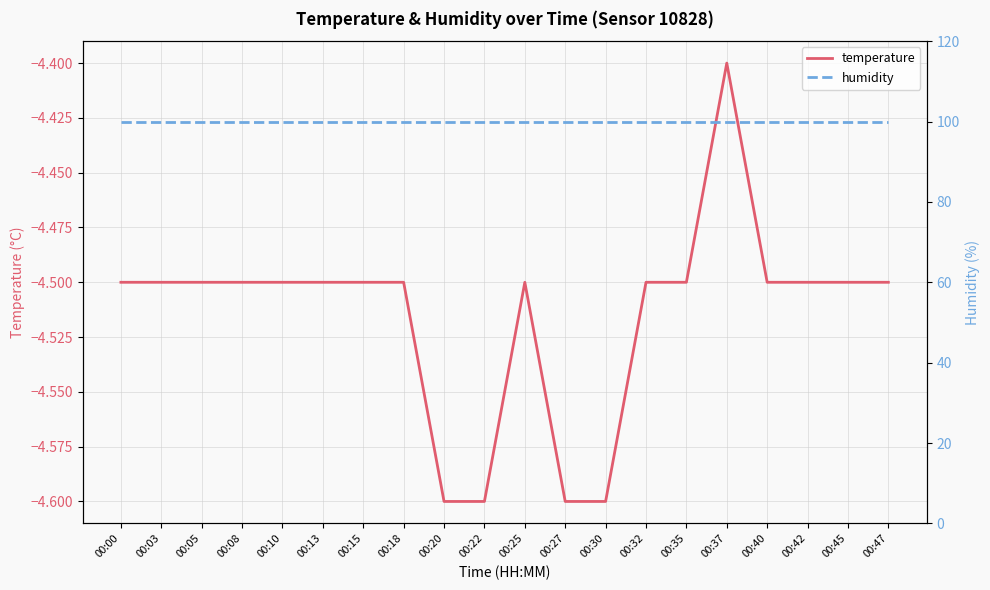

At how many categories does at least one series exceed 87?

20